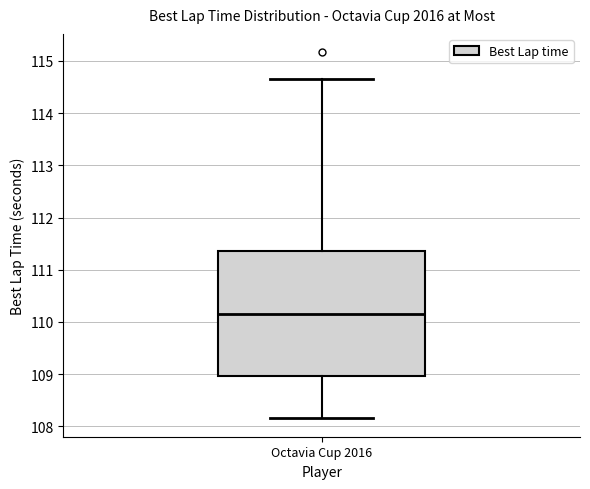

Transcribe this box plot: give where the median line is, the range the box spans, and where the two whiskers end, as read against the y-axis. The values are not printed on the chart, so give them approximately, as read against the axis.

median 110.2, box 109.0 to 111.3, whiskers 108.2 to 114.6